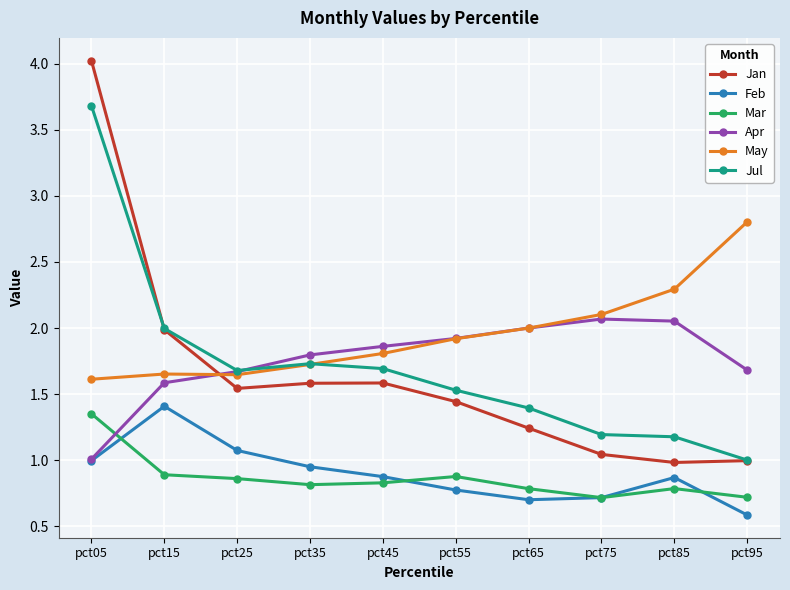

The value of Jul at pct25 is 2.4. True or false?

False